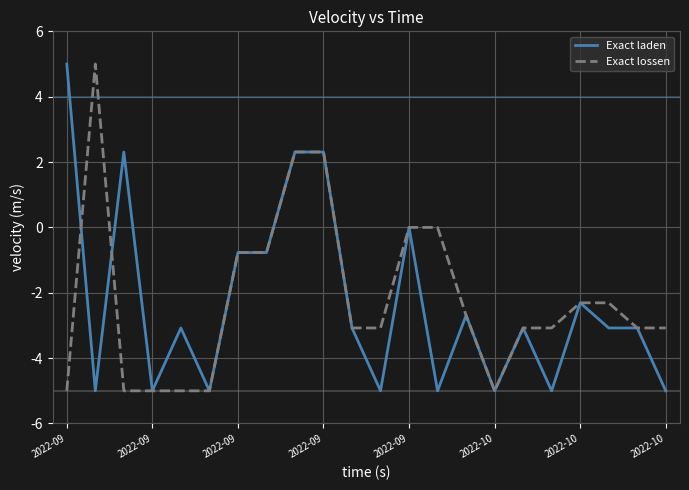

What is the lowest value of the Exact lossen series?

-5.0